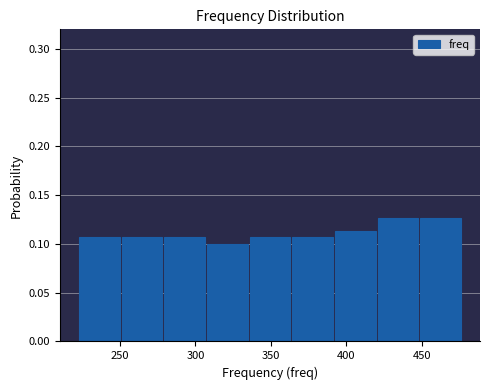

Reading left to right, transcribe this chart: for each bar, give the range it covers on the x-axis and its height. Neither the bar edges nor the heights are printed on the chart, so give them approximately, as read against the axes.

225 to 250: 0.105
250 to 280: 0.105
280 to 310: 0.105
310 to 335: 0.100
335 to 365: 0.105
365 to 390: 0.105
390 to 420: 0.115
420 to 450: 0.125
450 to 475: 0.125